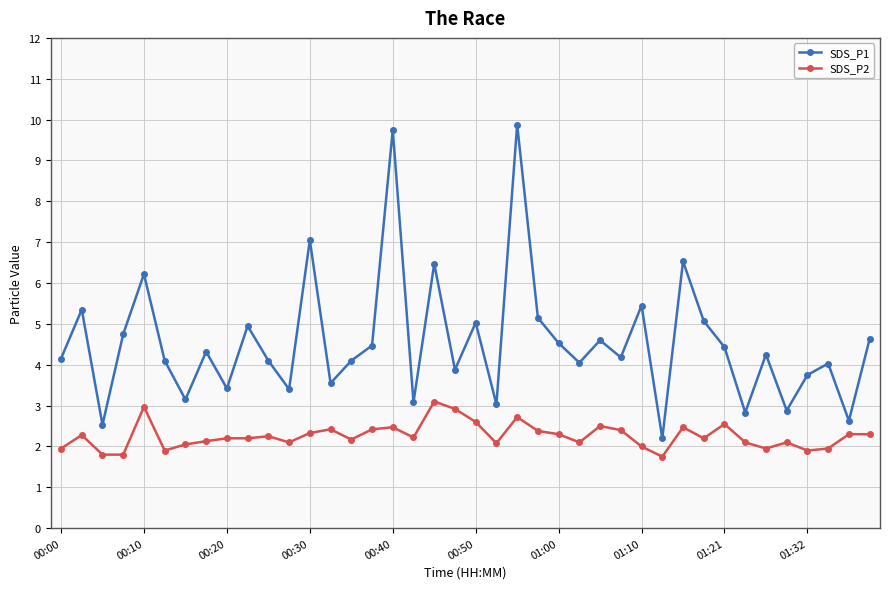

List the series in order of their overall mean, lowest first.

SDS_P2, SDS_P1